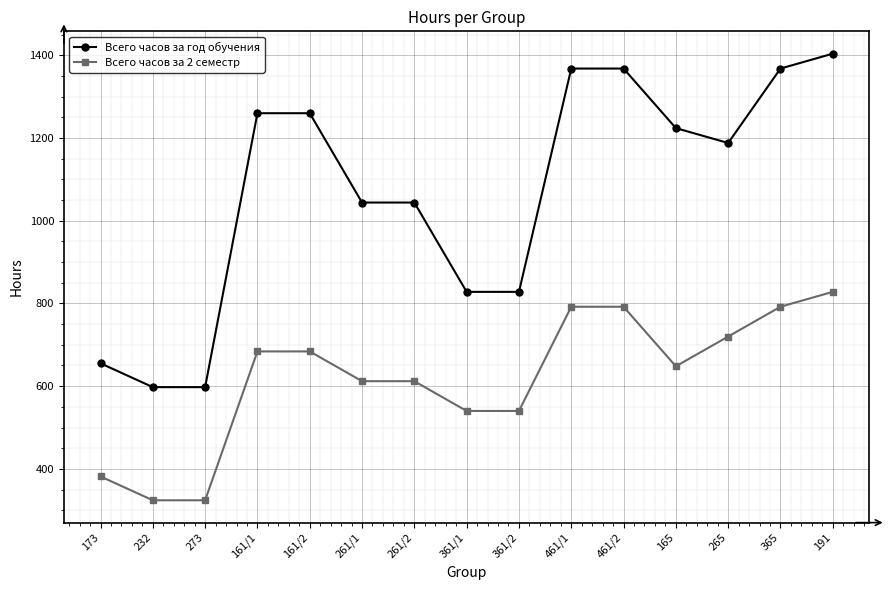

What is the total value across all series at 232?

921.6